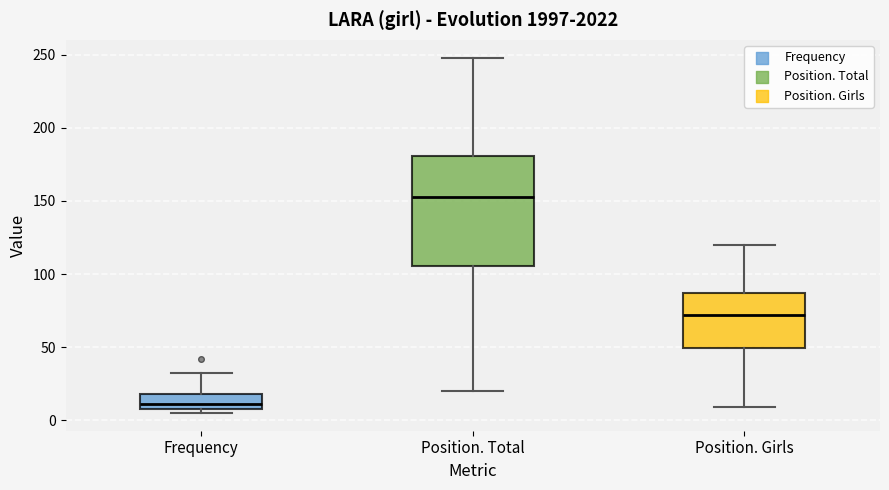

Reading left to right, transcribe this box plot: for each box, give where its median line is, the range the box spans, and where its two whiskers end, as read against the y-axis. The values are not printed on the chart, so give them approximately, as read against the axis.

Frequency: median 10 (just above the box's lower edge), box 10 to 20, whiskers 5 to 30
Position. Total: median 155, box 105 to 180, whiskers 20 to 250
Position. Girls: median 70, box 50 to 85, whiskers 10 to 120